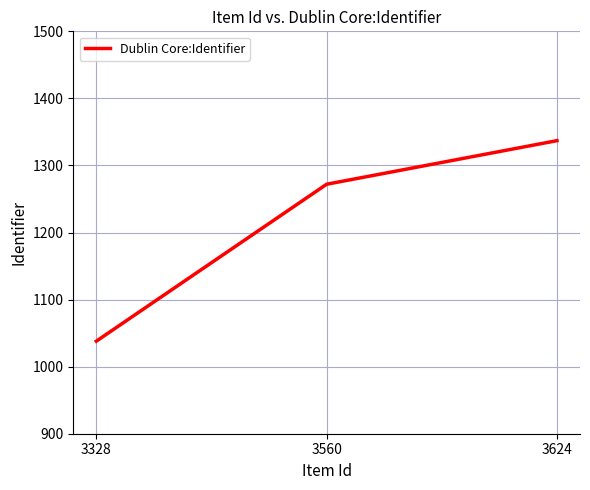

What is the change in value from 3328 to 3560?

+234